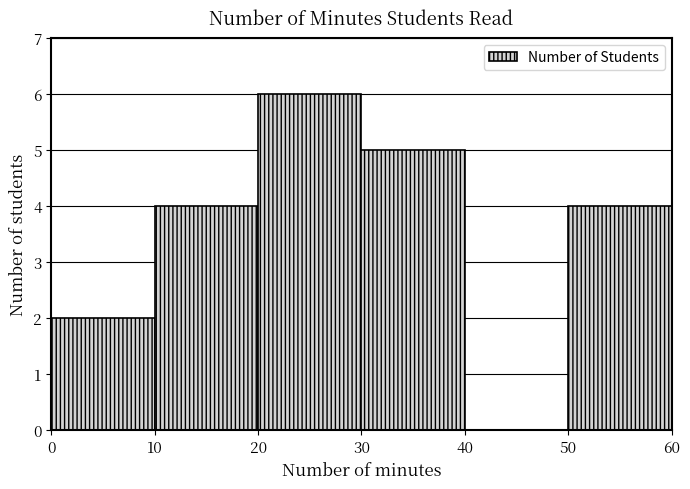

Which range on the x-axis has the tallest bar?

20 to 30